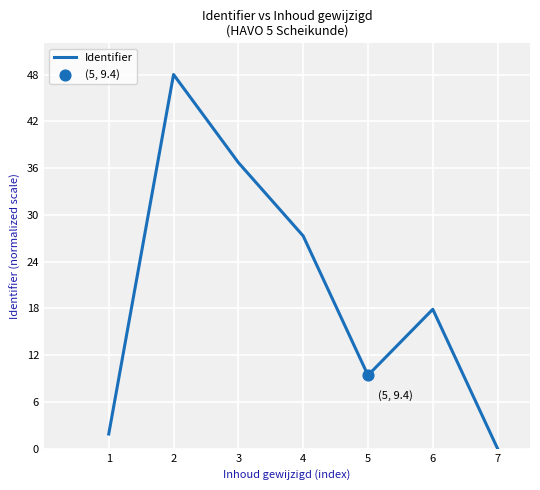

What is the change in value from 1 to 7?

-1.9